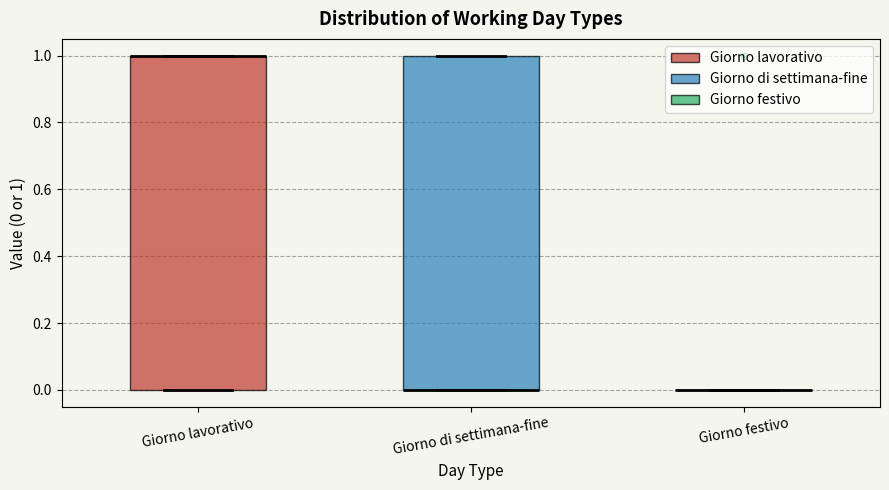

Reading left to right, transcribe this box plot: for each box, give where its median line is, the range the box spans, and where its two whiskers end, as read against the y-axis. The values are not printed on the chart, so give them approximately, as read against the axis.

Giorno lavorativo: median 1 (drawn on the box's upper edge), box 0 to 1, whiskers 0 to 1
Giorno di settimana-fine: median 0 (drawn on the box's lower edge), box 0 to 1, whiskers 0 to 1
Giorno festivo: box collapsed to a line at 0, whiskers 0 to 0